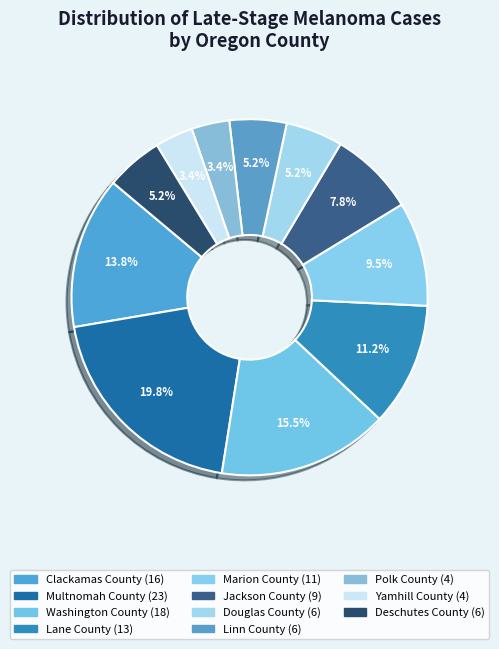

To the nearest percent, what is the difference between the Lane County and Jackson County slice percentages?

3%